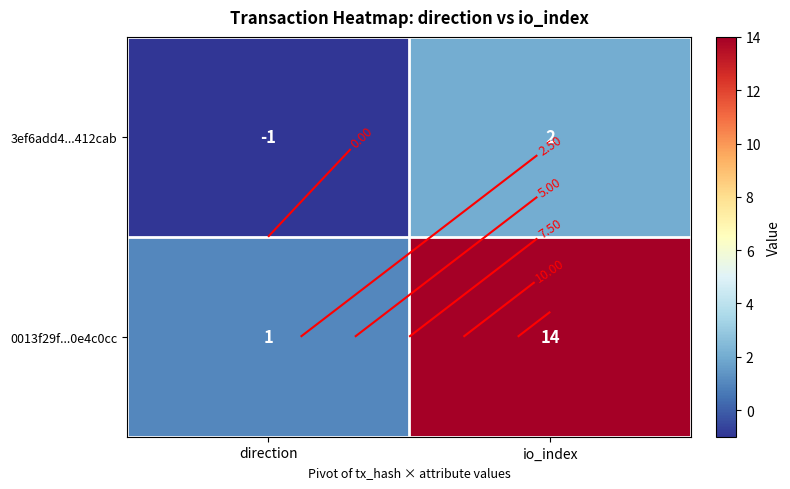

At which label is 3ef6add4...412cab closest to 0?

direction